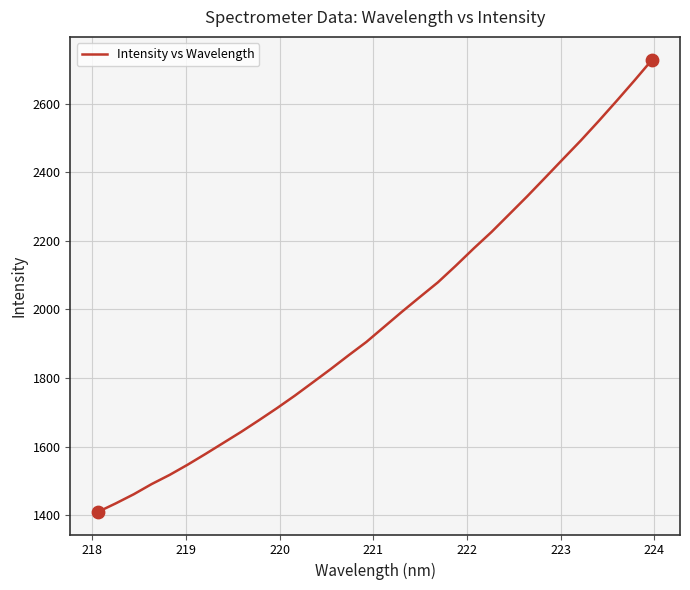

What is the smallest value displayed?

1409.8